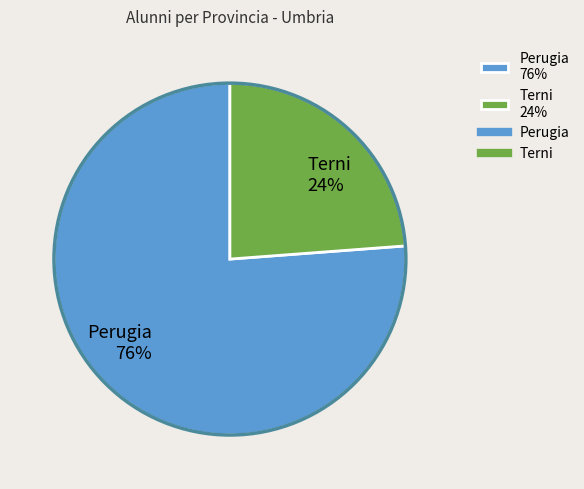

To the nearest percent, what percentage of the pie is Terni?

24%